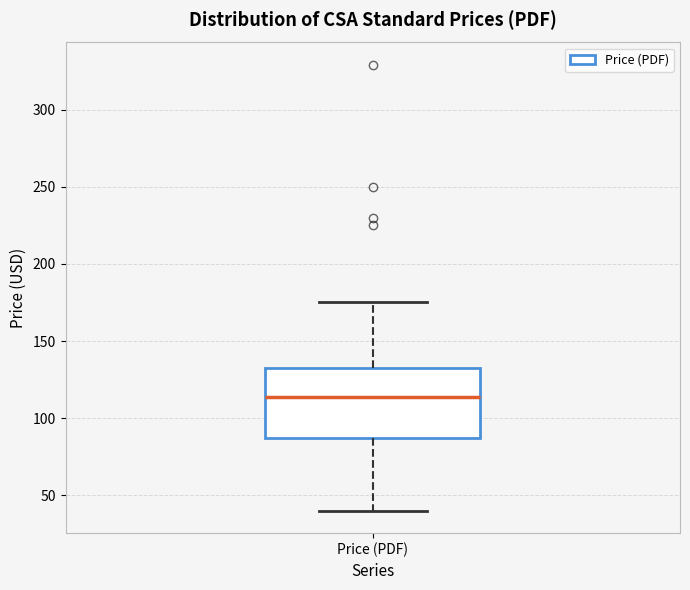

Where does the median line of the box for Price (PDF) sit on the y-axis? The values are not printed on the chart, so give them approximately, as read against the axis.

115